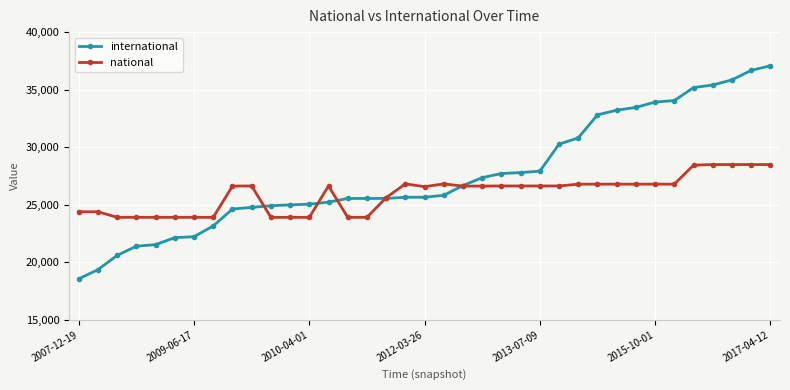

How many series are shown in this chart?

2